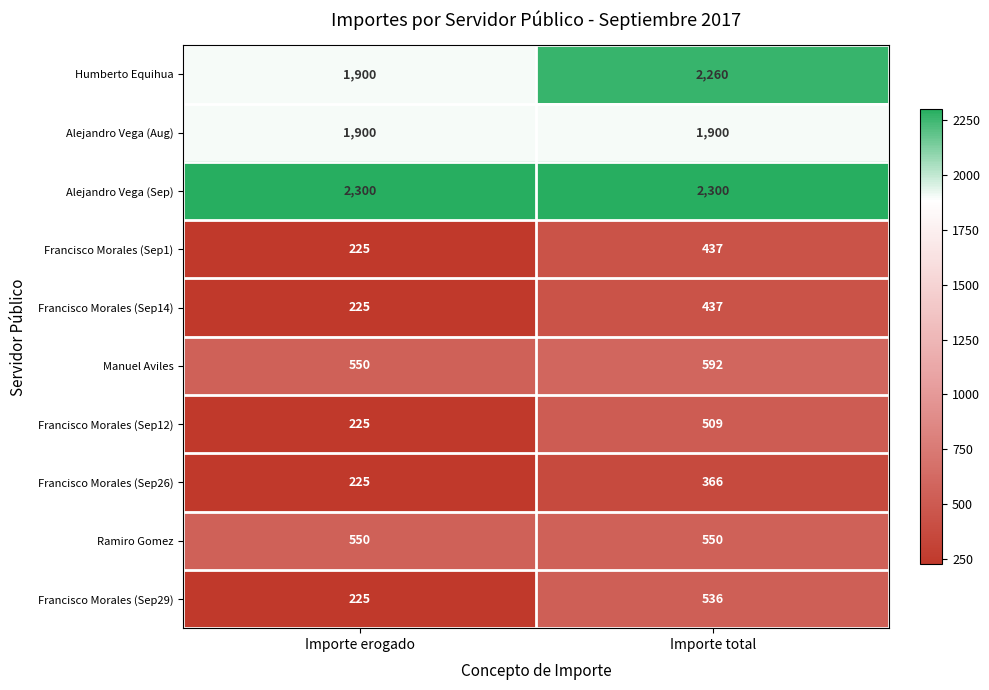

True or false: Francisco Morales (Sep29) has a value of 536 at Importe total.

True